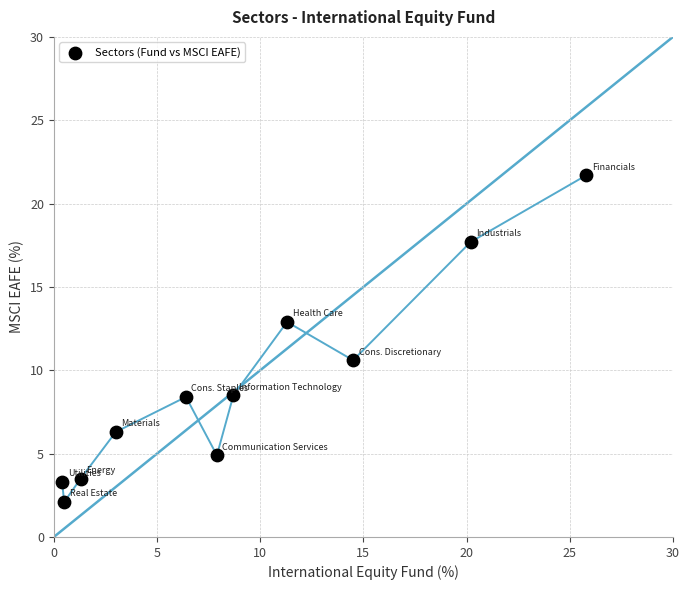

What Y value in the scatter plot is closest to 11?

10.6